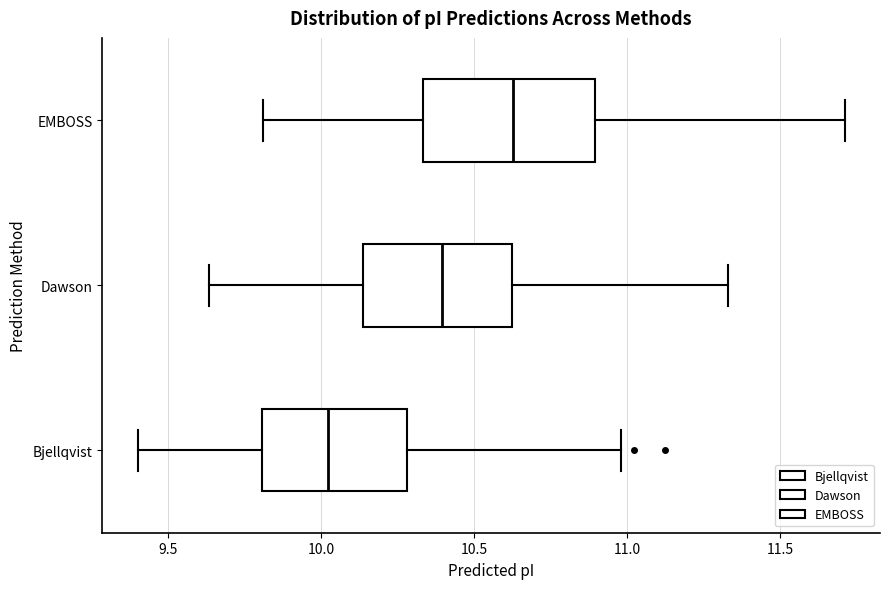

Where does the right whisker of the box for EMBOSS end on the x-axis? The values are not printed on the chart, so give them approximately, as read against the axis.

11.70